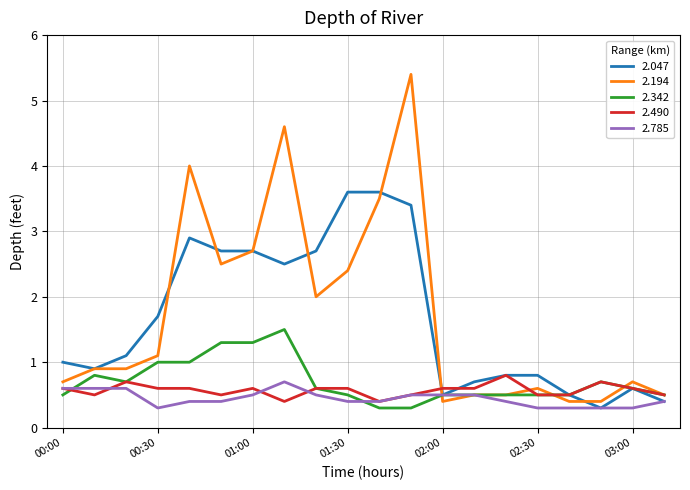

What is the maximum value for 2.490?

0.8